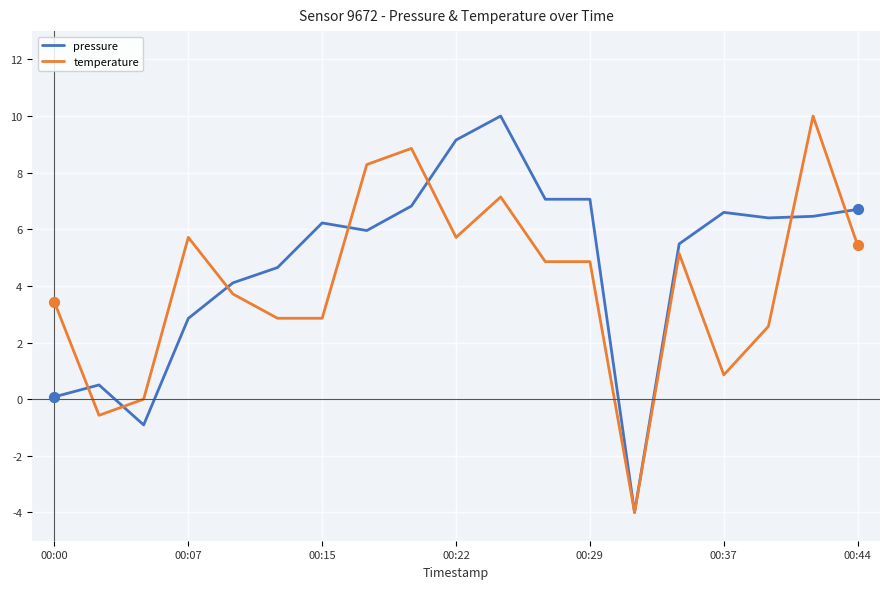

What is the minimum value shown in the chart?

-4.0